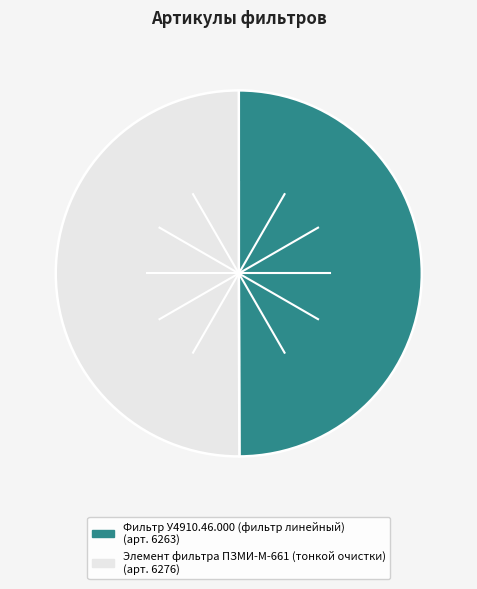

Combined, do Элемент фильтра ПЗМИ-М-661 (тонкой очистки) and Фильтр У4910.46.000 (фильтр линейный) account for over 50%?

Yes